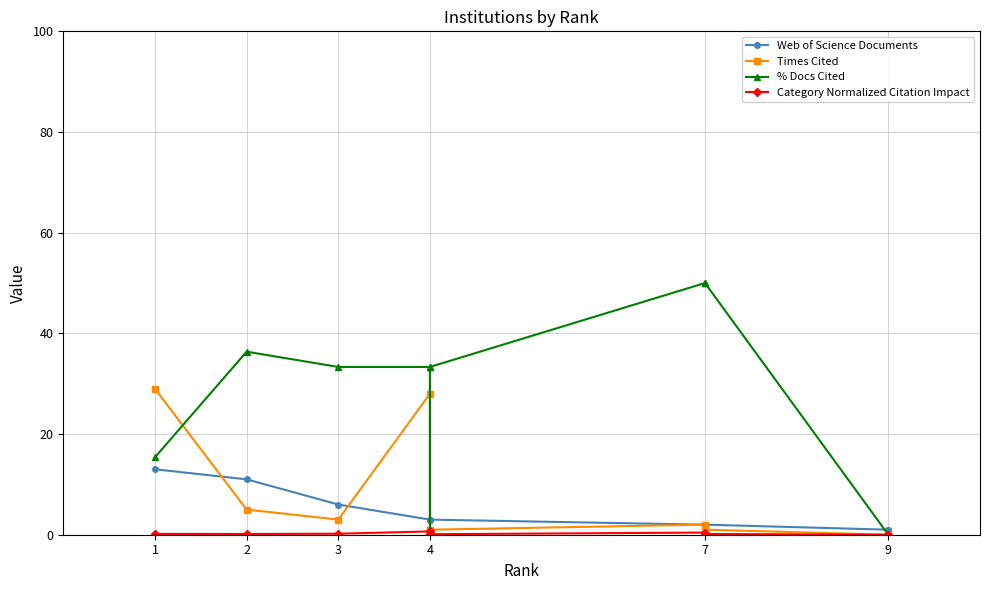

True or false: Category Normalized Citation Impact and Web of Science Documents cross at least once.

False